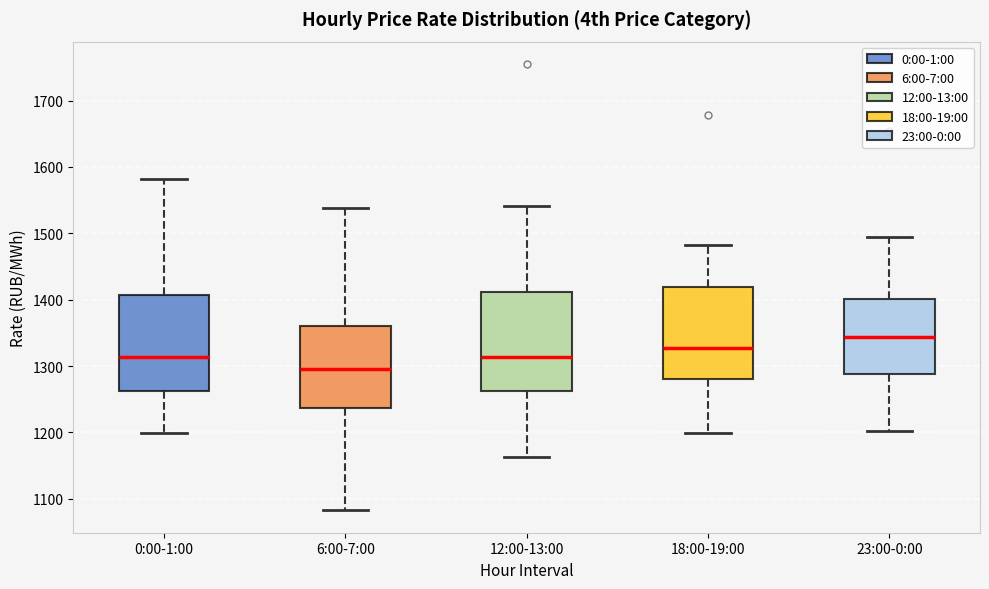

Reading left to right, read every box against the y-axis: the position of its median line, the range the box covers, and the ends of its whiskers. The values are not printed on the chart, so give them approximately, as read against the axis.

0:00-1:00: median 1310, box 1260 to 1410, whiskers 1200 to 1580
6:00-7:00: median 1300, box 1240 to 1360, whiskers 1080 to 1540
12:00-13:00: median 1310, box 1260 to 1410, whiskers 1160 to 1540
18:00-19:00: median 1330, box 1280 to 1420, whiskers 1200 to 1480
23:00-0:00: median 1340, box 1290 to 1400, whiskers 1200 to 1490